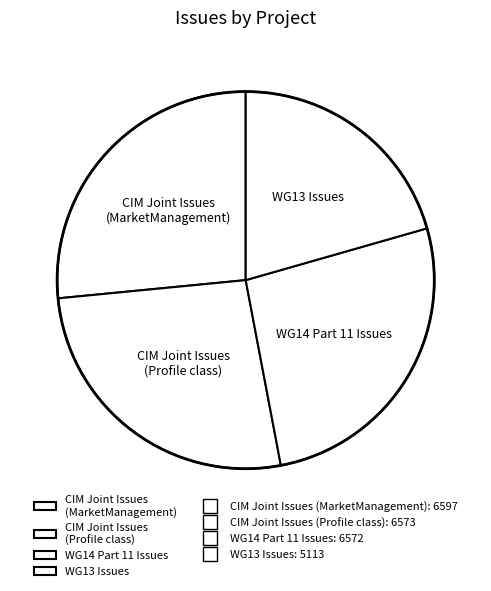

The CIM Joint Issues (Profile class) slice represents 26% of the pie. True or false?

True